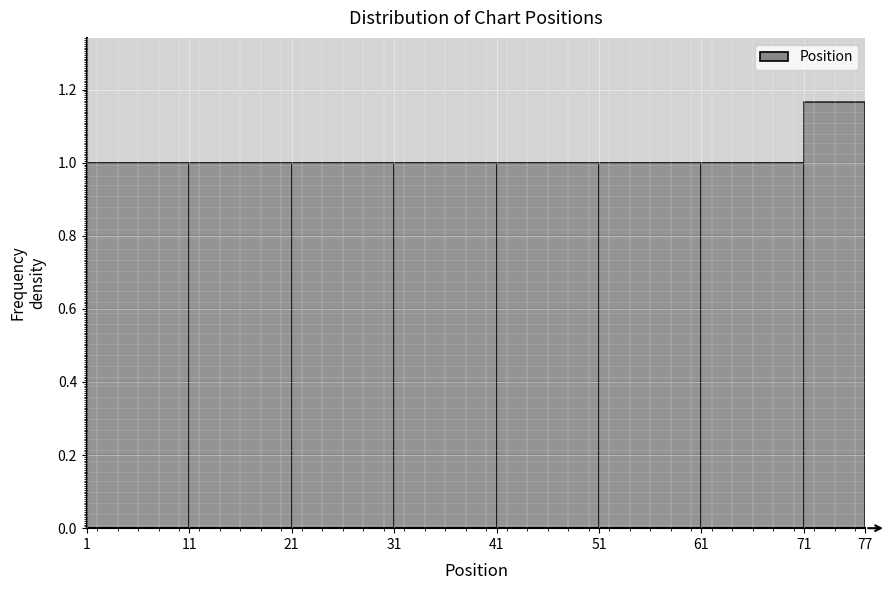

Reading left to right, transcribe this chart: for each bar, give the range it covers on the x-axis and its height. The values are not printed on the chart, so give them approximately, as read against the axis.

1 to 11: 1.00
11 to 21: 1.00
21 to 31: 1.00
31 to 41: 1.00
41 to 51: 1.00
51 to 61: 1.00
61 to 71: 1.00
71 to 77: 1.16